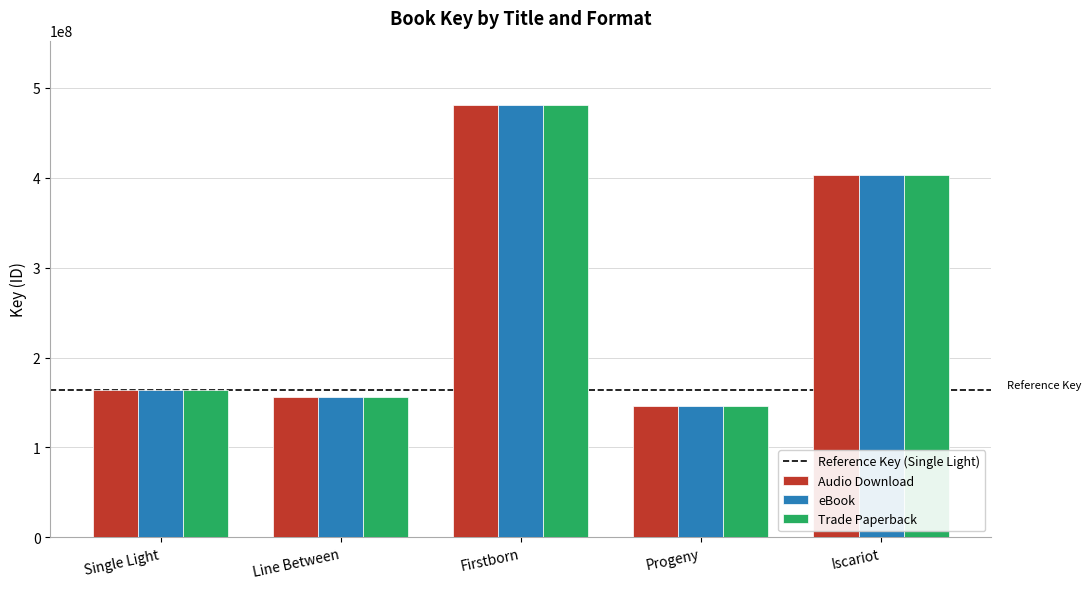

Reading right to left, what are all the values shown in this chart?

Audio Download: 403271276	146015716	480381619	155656759	163816353
eBook: 403271276	146015716	480381619	155656759	163816353
Trade Paperback: 403271276	146015716	480381619	155656759	163816353